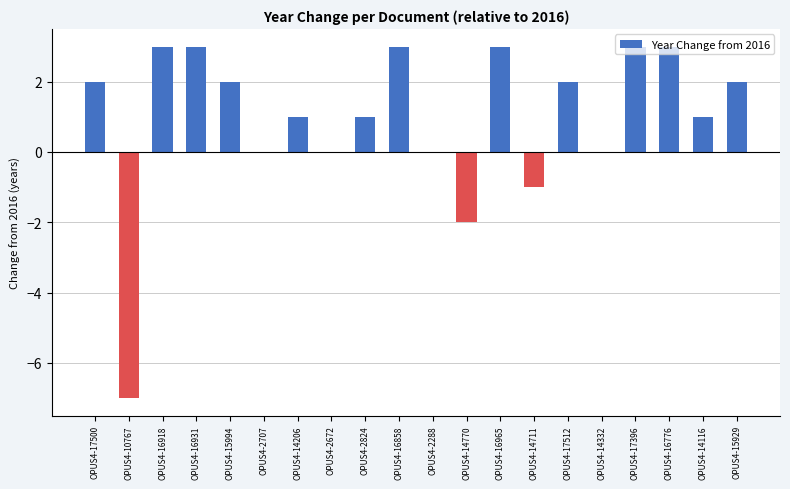

Approximately how many times larger is the value at OPUS4-17512 compared to OPUS4-16776?

0.7